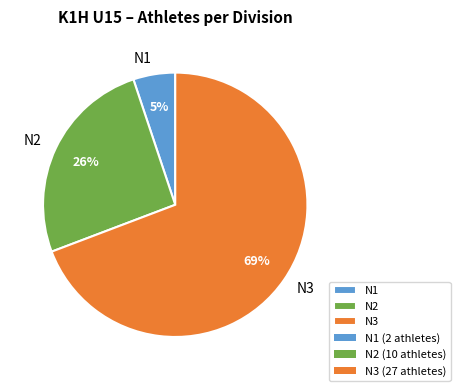

Which category has the smallest portion of the pie?

N1